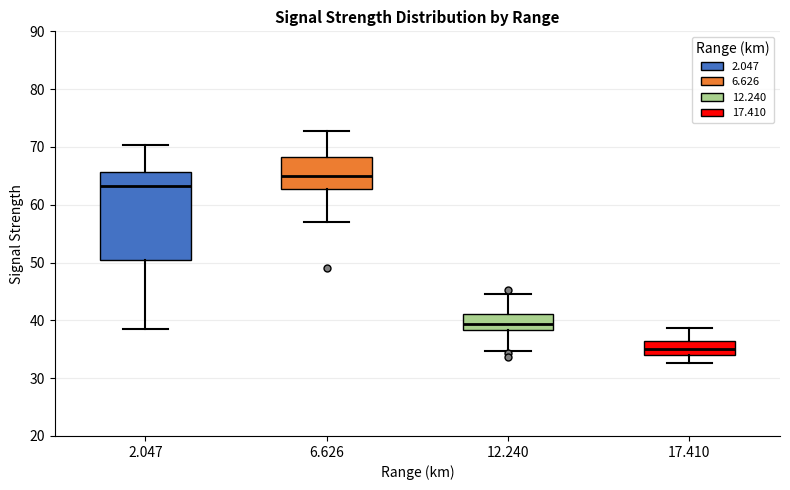

Reading left to right, transcribe this box plot: for each box, give where its median line is, the range the box spans, and where its two whiskers end, as read against the y-axis. The values are not printed on the chart, so give them approximately, as read against the axis.

2.047: median 63, box 51 to 66, whiskers 39 to 70
6.626: median 65, box 63 to 68, whiskers 57 to 73
12.240: median 39, box 38 to 41, whiskers 35 to 45
17.410: median 35, box 34 to 36, whiskers 33 to 39